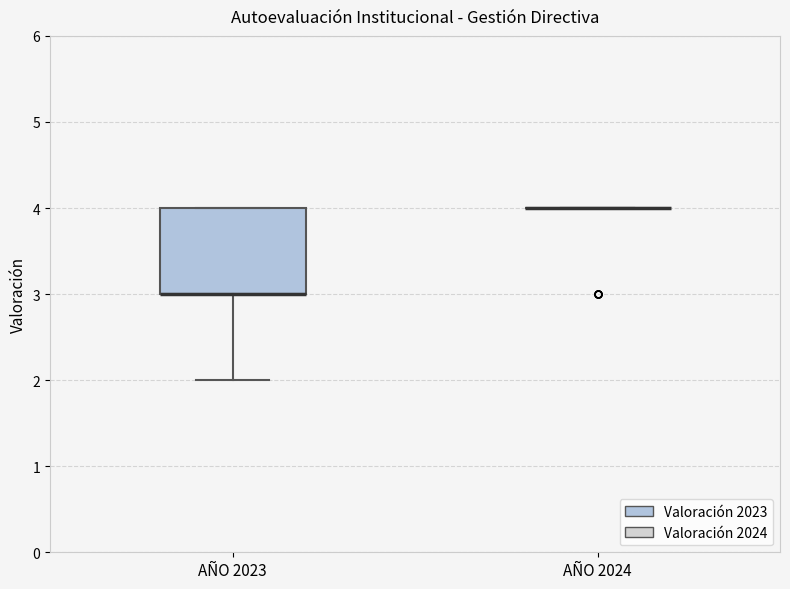

Reading left to right, transcribe this box plot: for each box, give where its median line is, the range the box spans, and where its two whiskers end, as read against the y-axis. The values are not printed on the chart, so give them approximately, as read against the axis.

AÑO 2023: median 3 (drawn on the box's lower edge), box 3 to 4, whiskers 2 to 4
AÑO 2024: box collapsed to a line at 4, whiskers 4 to 4